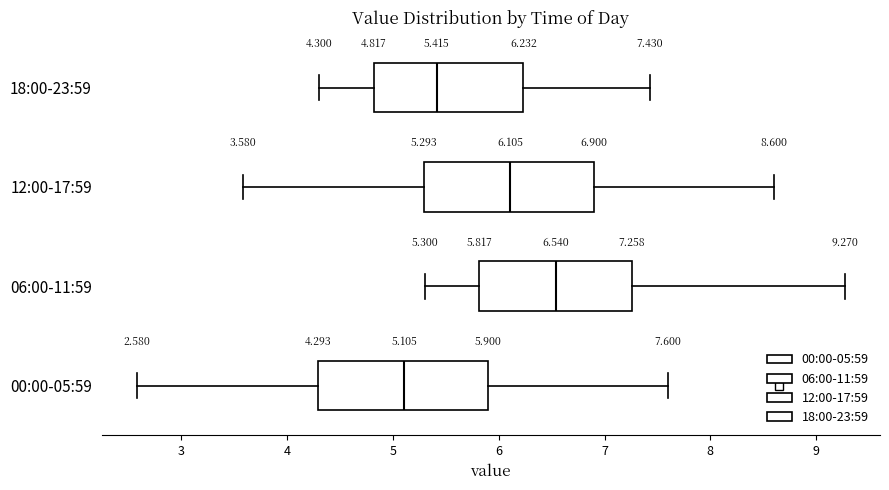

Which box has the furthest to the left median line?

00:00-05:59